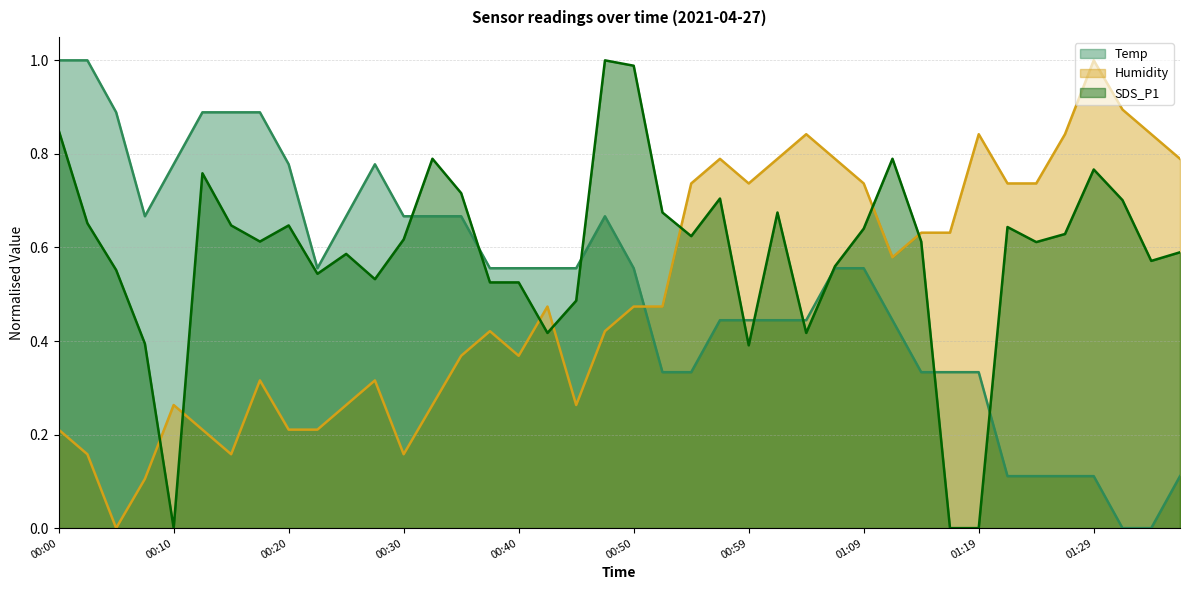

Rank the categories by SDS_P1 value from lowest to highest.

00:10, 01:17, 01:19, 00:59, 00:08, 00:42, 01:04, 00:45, 00:37, 00:40, 00:27, 00:22, 00:05, 01:07, 01:34, 00:25, 01:37, 01:25, 00:17, 01:14, 00:30, 00:54, 01:27, 01:09, 01:22, 00:15, 00:20, 00:03, 00:52, 01:02, 01:32, 00:57, 00:35, 00:13, 01:29, 00:32, 01:12, 00:00, 00:50, 00:47